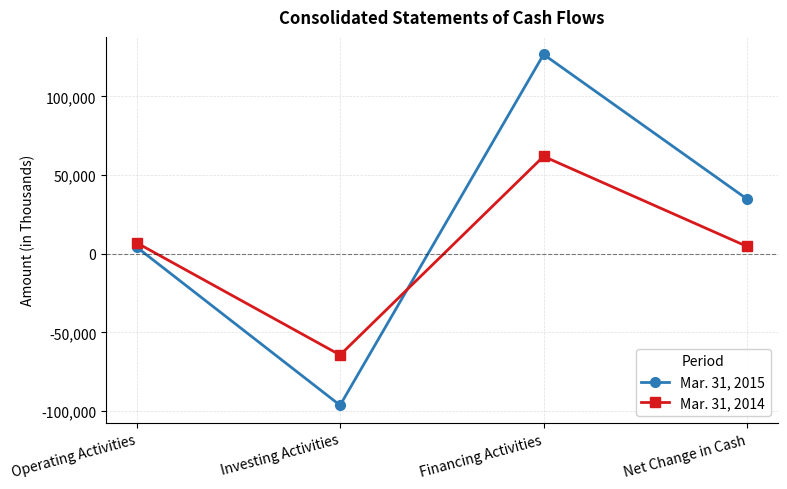

Between which two adjacent categories do Mar. 31, 2014 and Mar. 31, 2015 first intersect?

Investing Activities and Financing Activities